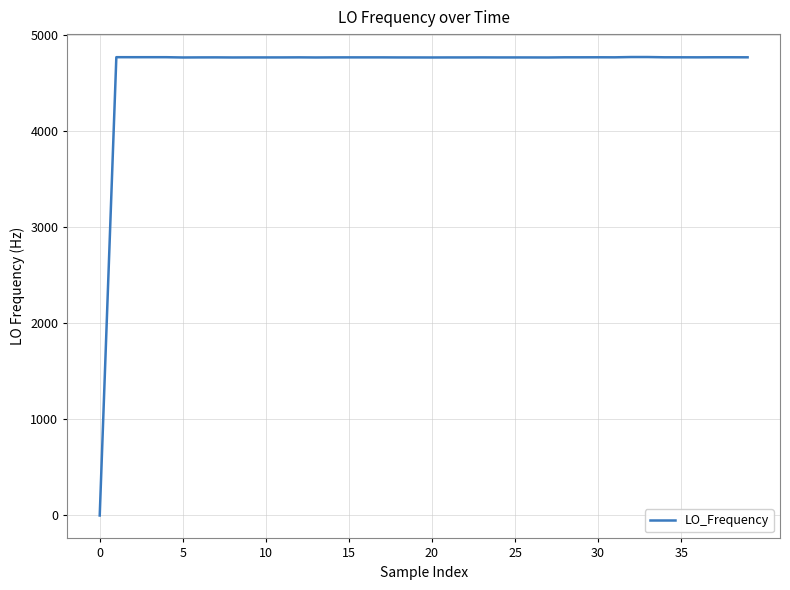

What is the sum of all values?

185742.1